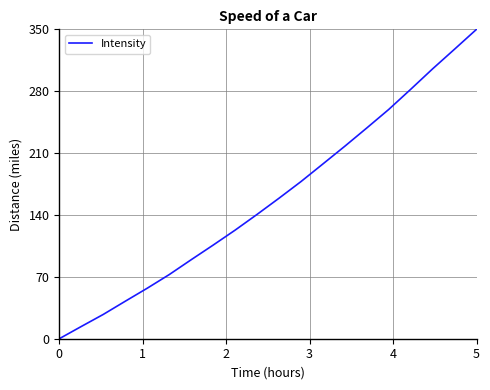

What is the maximum value shown in the chart?

350.0